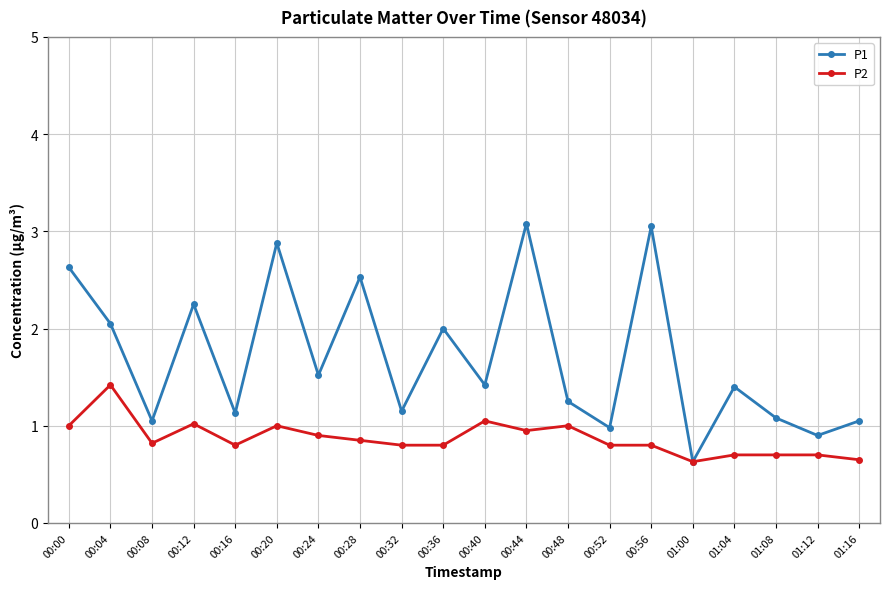

How many lines are shown in the chart?

2